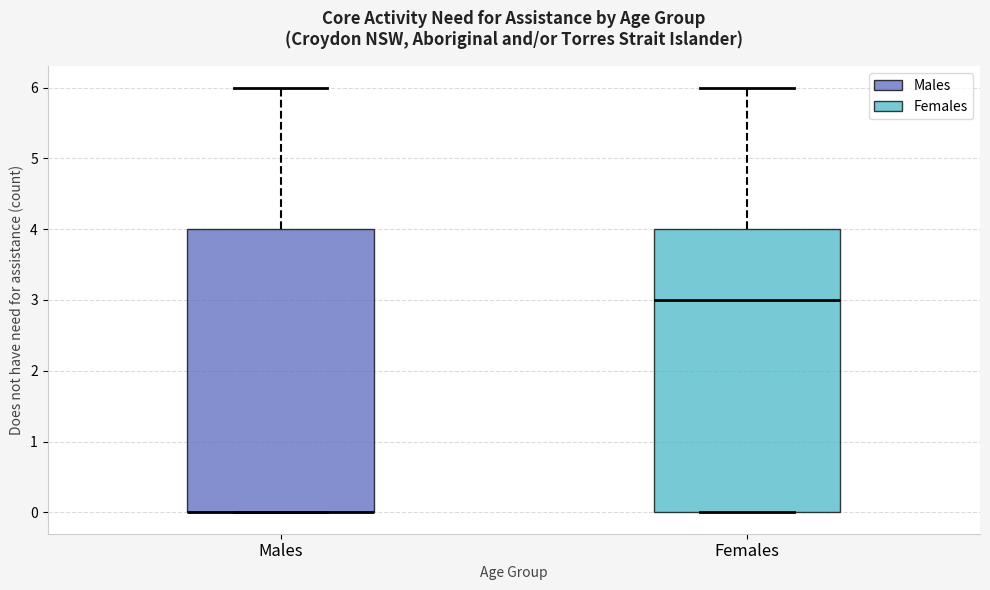

Where is the upper edge of the box for Females on the y-axis? The values are not printed on the chart, so give them approximately, as read against the axis.

4